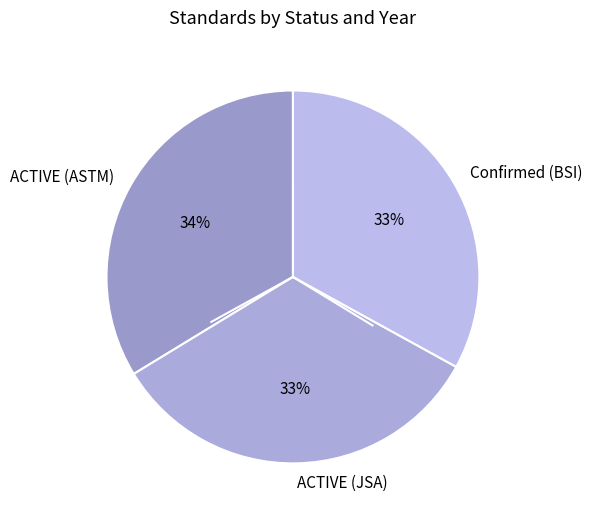

Does ACTIVE (ASTM) represent more than half of the total?

No